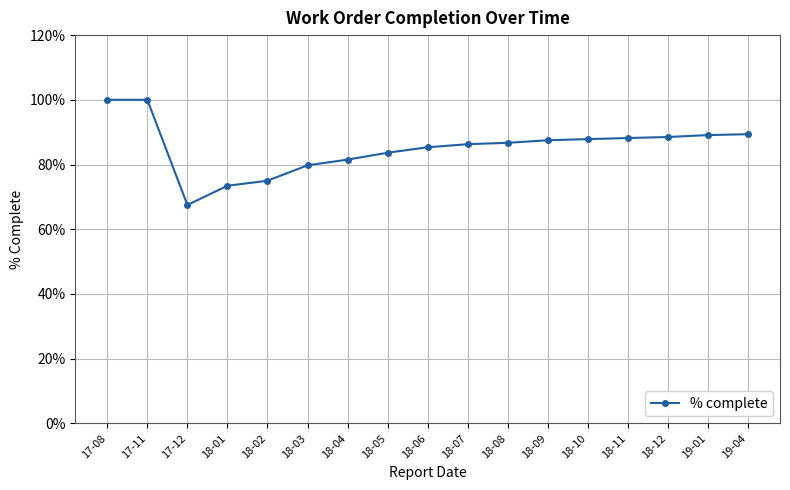

Does the chart have visible grid lines?

Yes